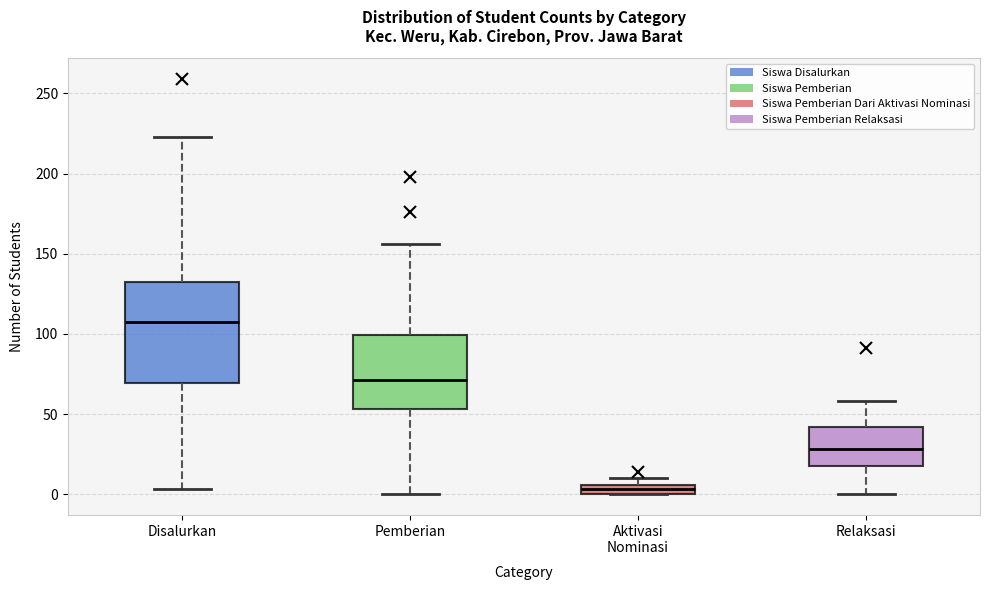

Where does the upper whisker of the box for Pemberian end on the y-axis? The values are not printed on the chart, so give them approximately, as read against the axis.

155